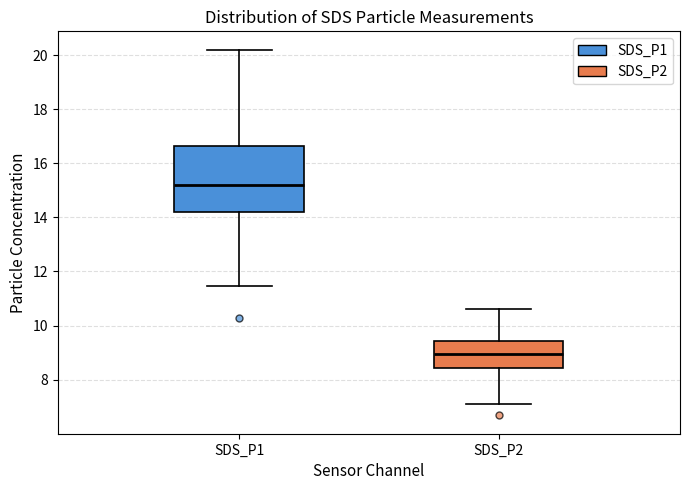

Reading left to right, read every box against the y-axis: the position of its median line, the range the box covers, and the ends of its whiskers. The values are not printed on the chart, so give them approximately, as read against the axis.

SDS_P1: median 15.2, box 14.2 to 16.6, whiskers 11.4 to 20.2
SDS_P2: median 9.0, box 8.4 to 9.4, whiskers 7.2 to 10.6